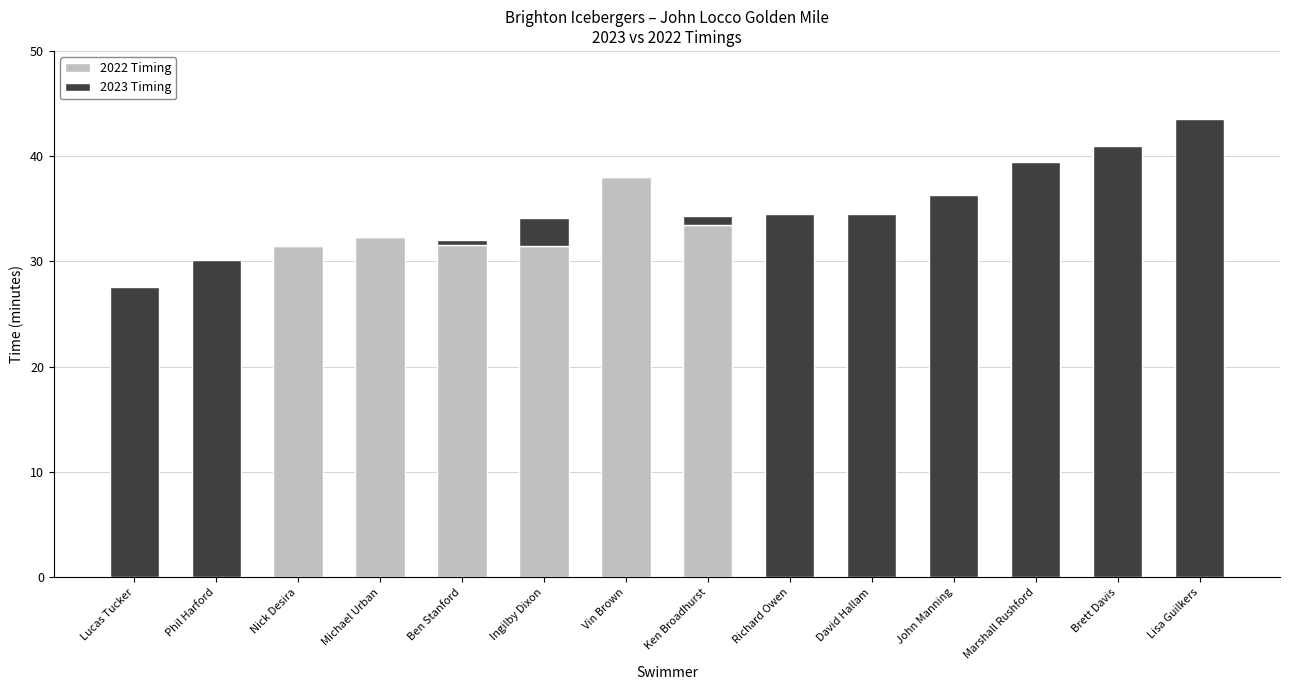

Read the 2022 Timing value at Vin Brown.

38.0